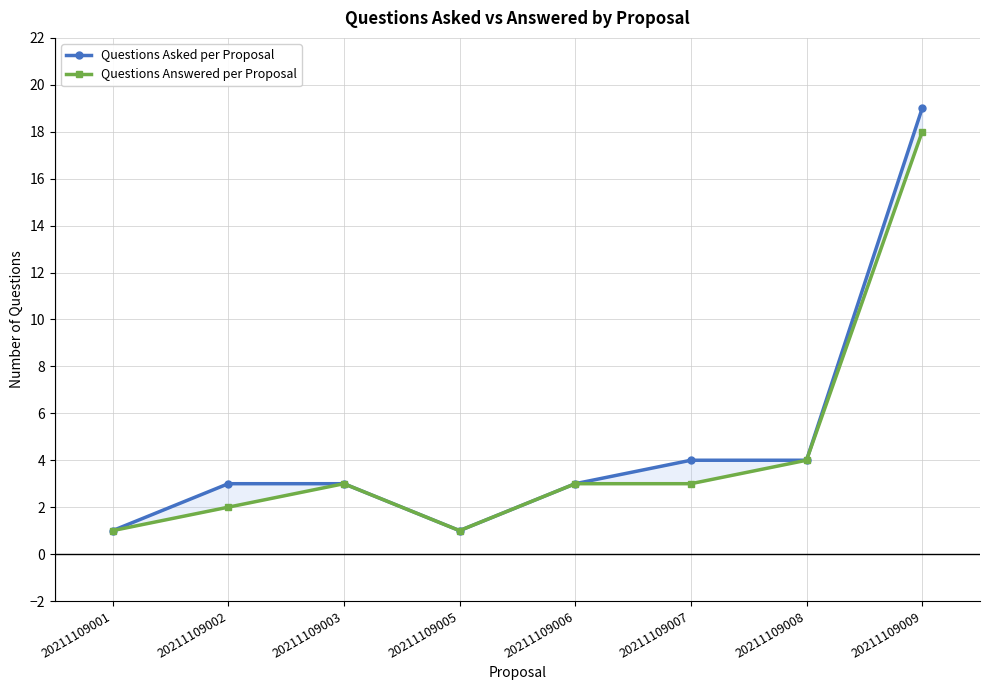

True or false: Questions Asked per Proposal has more than 1 interior local peaks.

False